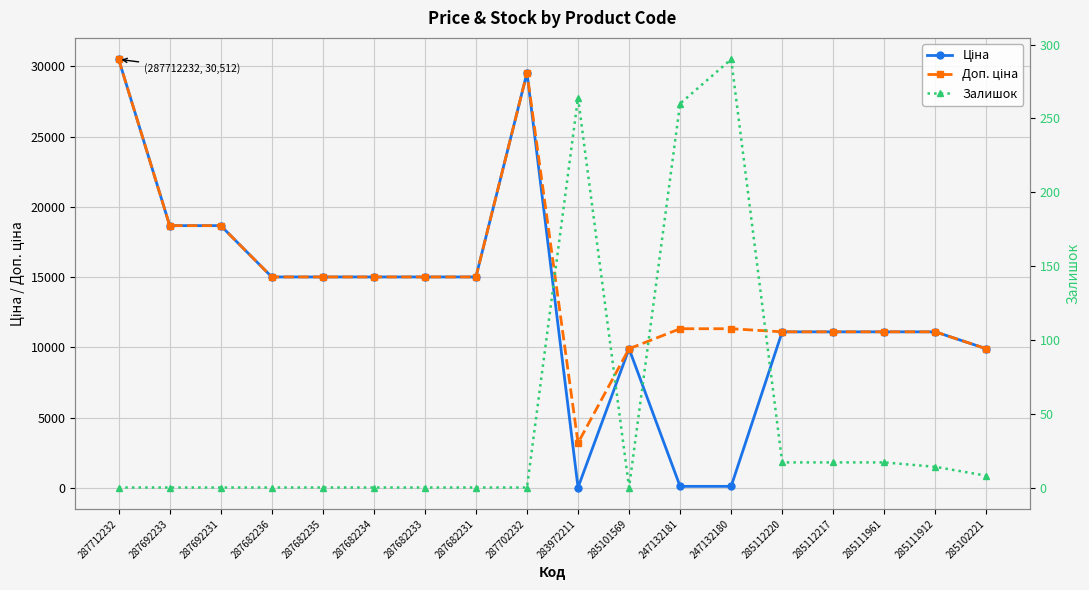

At which label does Залишок reach its minimum?

287712232